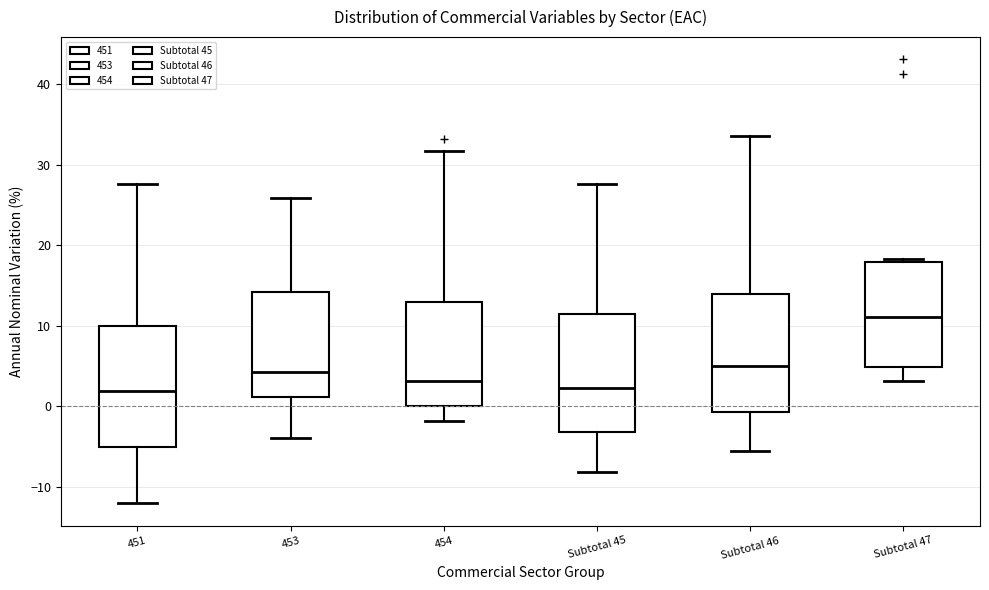

Reading left to right, transcribe this box plot: for each box, give where its median line is, the range the box spans, and where its two whiskers end, as read against the y-axis. The values are not printed on the chart, so give them approximately, as read against the axis.

451: median 2, box -5 to 10, whiskers -12 to 28
453: median 4, box 1 to 14, whiskers -4 to 26
454: median 3, box 0 to 13, whiskers -2 to 32
Subtotal 45: median 2, box -3 to 11, whiskers -8 to 28
Subtotal 46: median 5, box -1 to 14, whiskers -5 to 34
Subtotal 47: median 11, box 5 to 18, whiskers 3 to 18 (just above the box's upper edge)